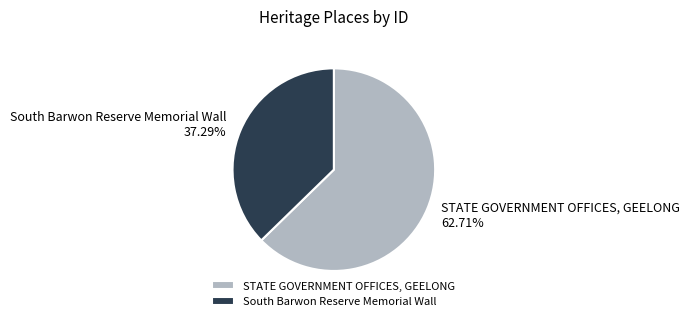

To the nearest percent, what is the average slice percentage?

50%